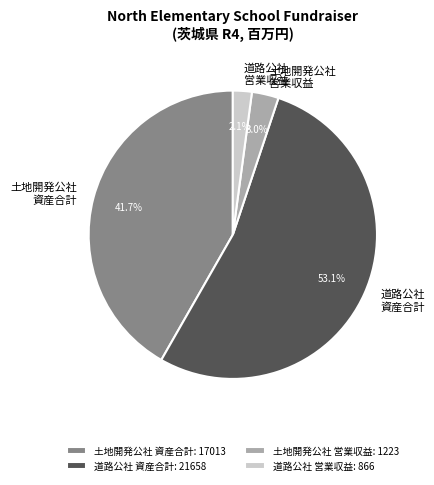

Which slice represents more than half of the pie?

道路公社 資産合計: 21658